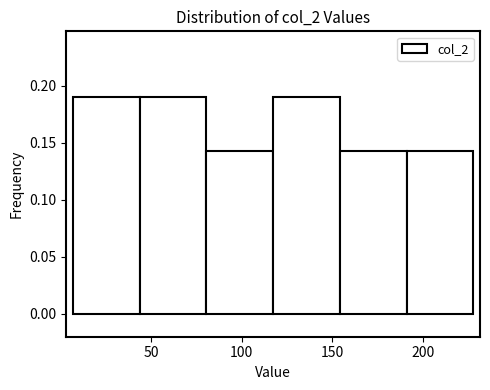

How tall is the bar that spans 120 to 155 on the x-axis? Neither the bar edges nor the heights are printed on the chart, so give them approximately, as read against the axes.

0.190